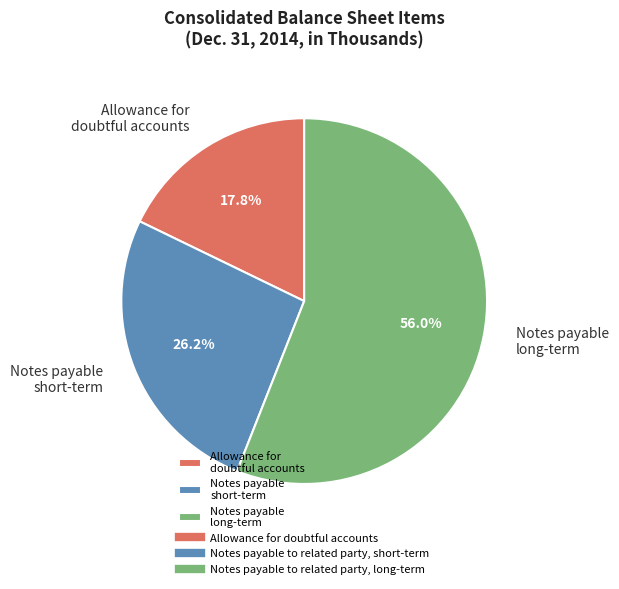

Rank the categories by value from lowest to highest.

Allowance for doubtful accounts, Notes payable short-term, Notes payable long-term